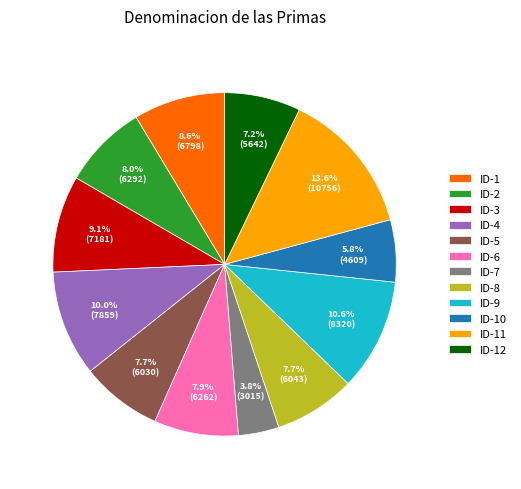

To the nearest percent, what is the average slice percentage?

8%